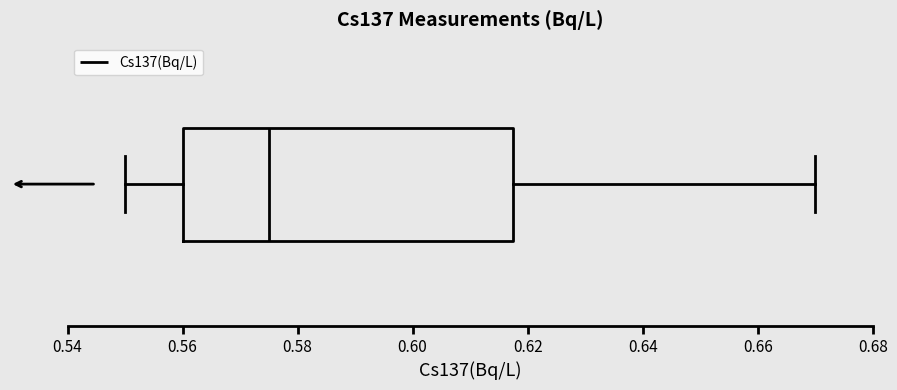

Transcribe this box plot: give where the median line is, the range the box spans, and where the two whiskers end, as read against the x-axis. The values are not printed on the chart, so give them approximately, as read against the axis.

median 0.576, box 0.560 to 0.618, whiskers 0.550 to 0.670